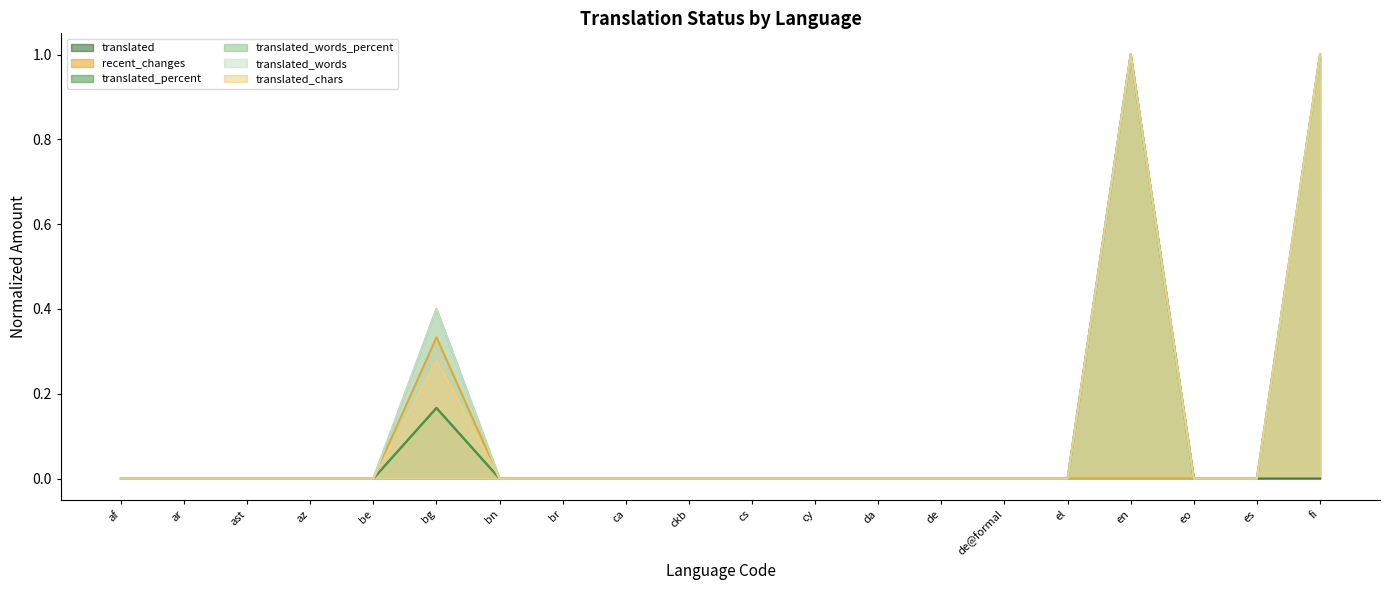

True or false: translated_words has a value of -0.6 at ca.

False